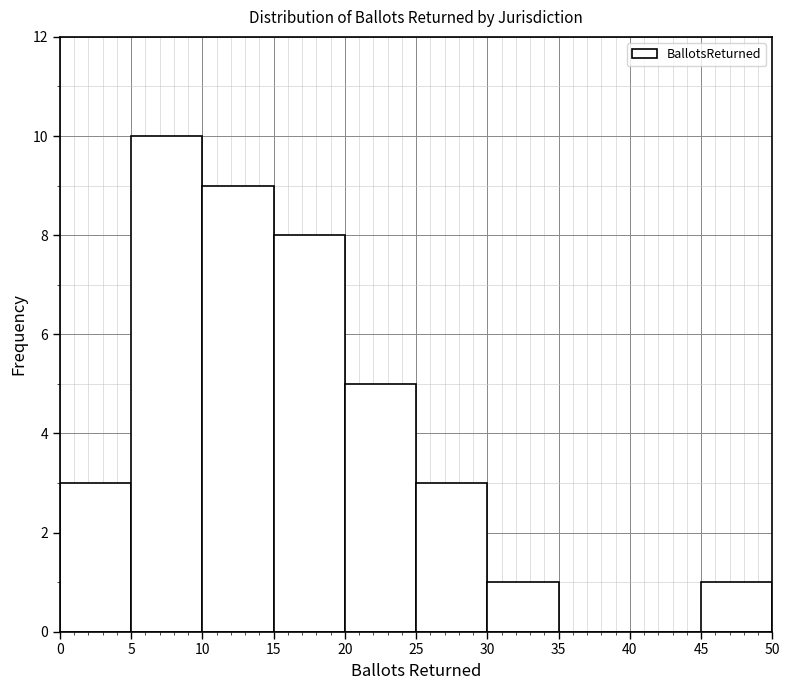

What is the height of the bar covering 5 to 10 on the x-axis? The values are not printed on the chart, so give them approximately, as read against the axis.

10